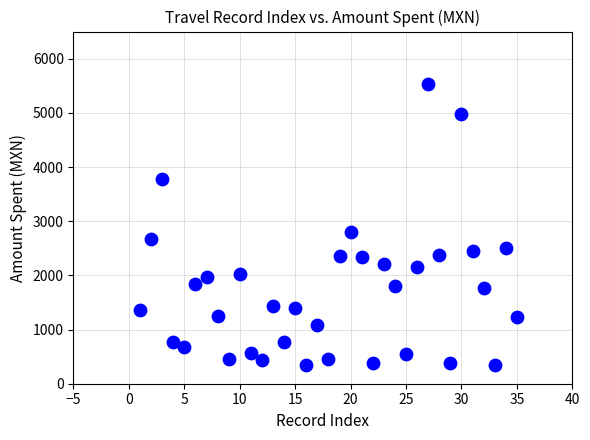

What Y value in the scatter plot is closest to 2936?

2795.0